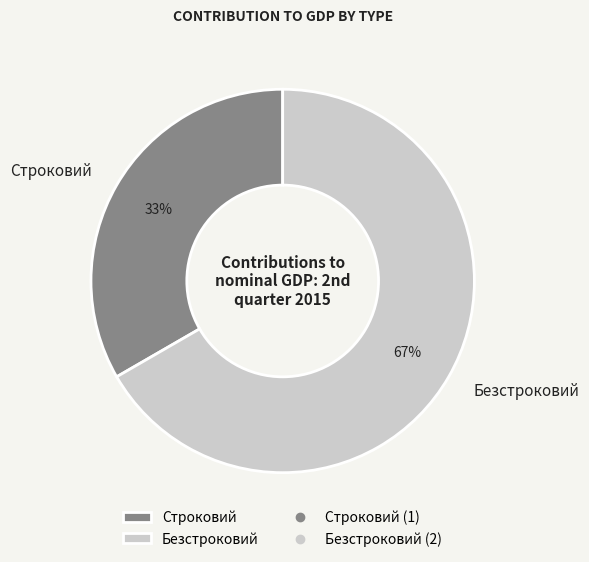

Count the number of slices in the pie.

2